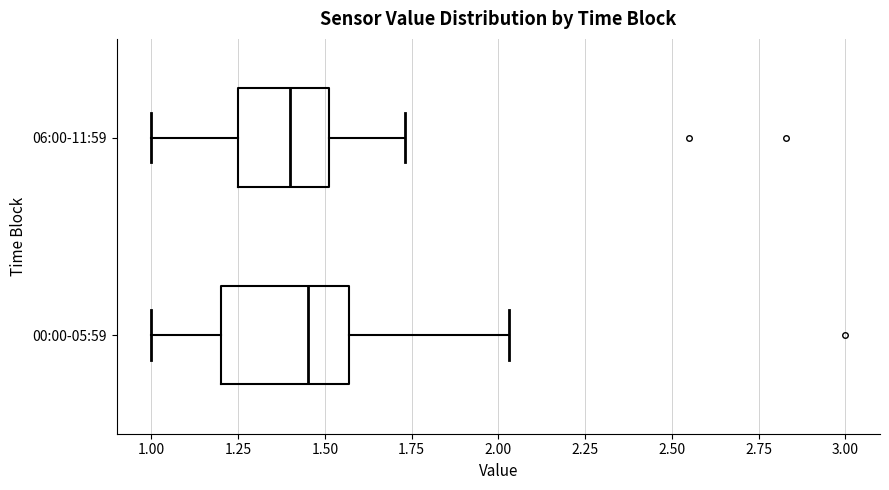

Which box has the furthest to the right median line?

00:00-05:59